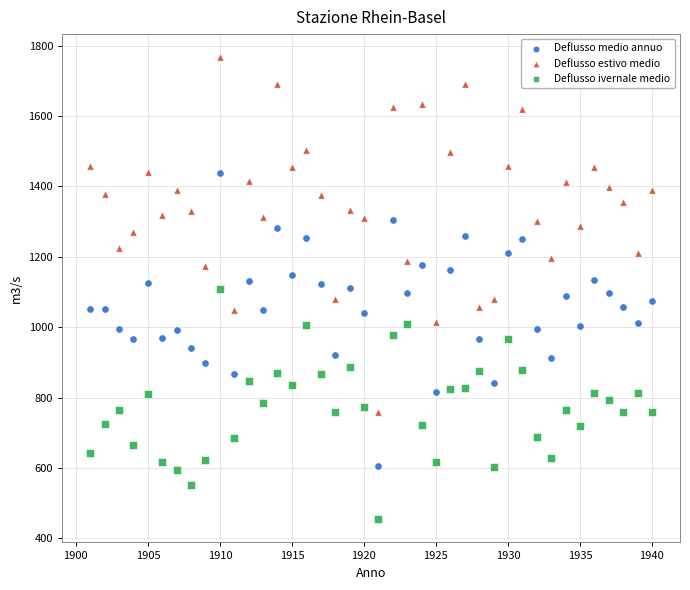

Across all data points, what is the range of X values (max minus min)?

39